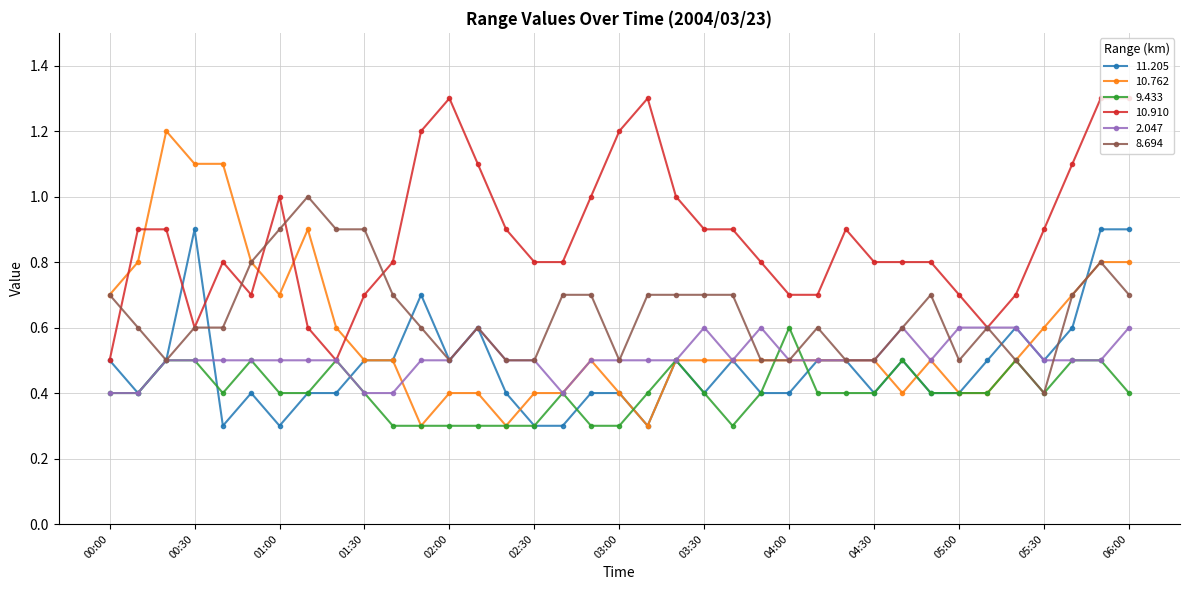

Does the chart display data point markers on the line(s)?

Yes